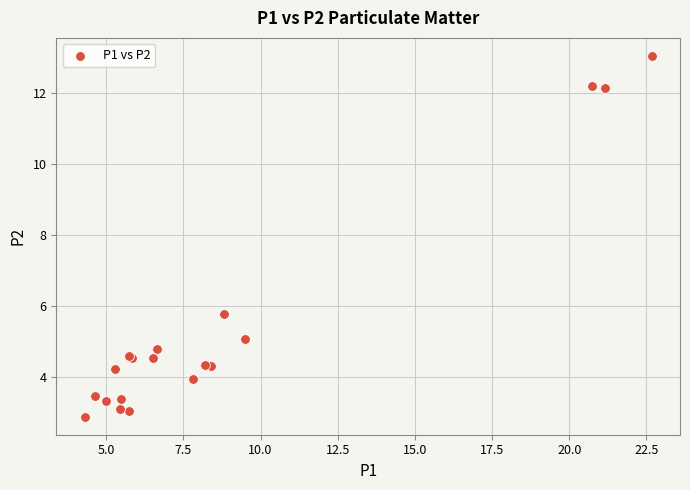

What Y value in the scatter plot is closest to 7?

5.8